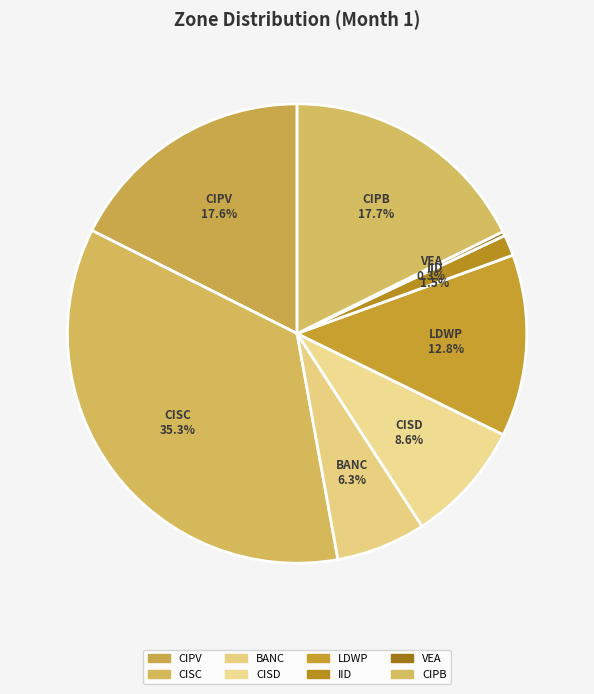

What is the largest slice in the pie chart?

CISC